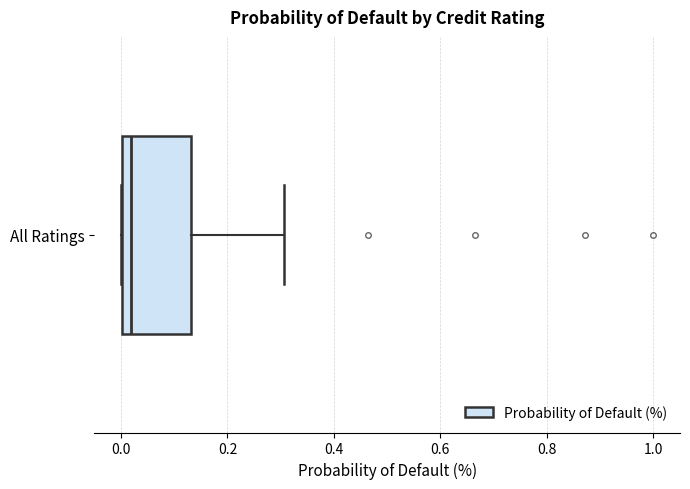

Where does the median line of the box for All Ratings sit on the x-axis? The values are not printed on the chart, so give them approximately, as read against the axis.

0.02